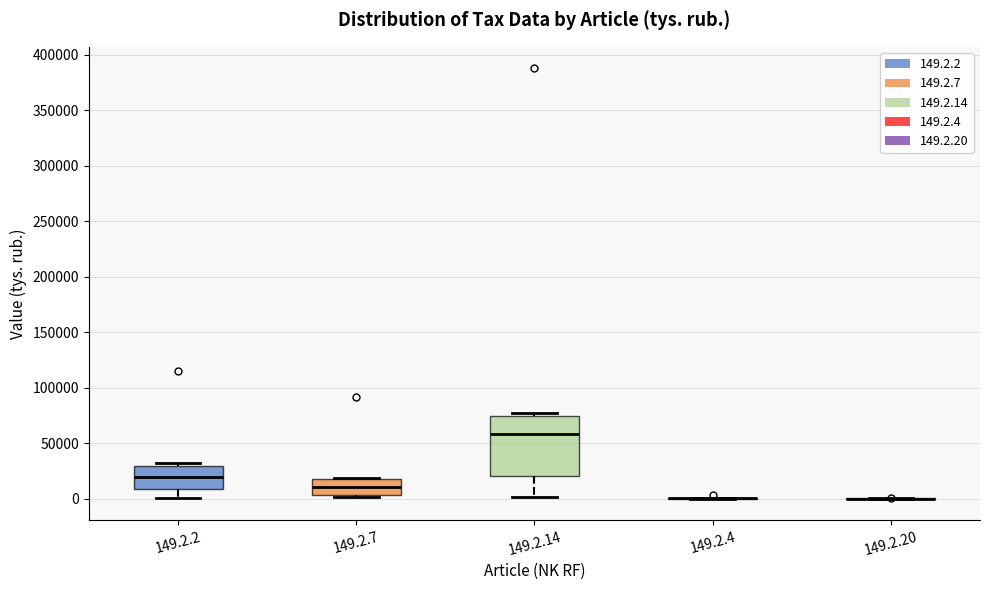

Which box is the tallest, from its lower edge to its upper edge?

149.2.14